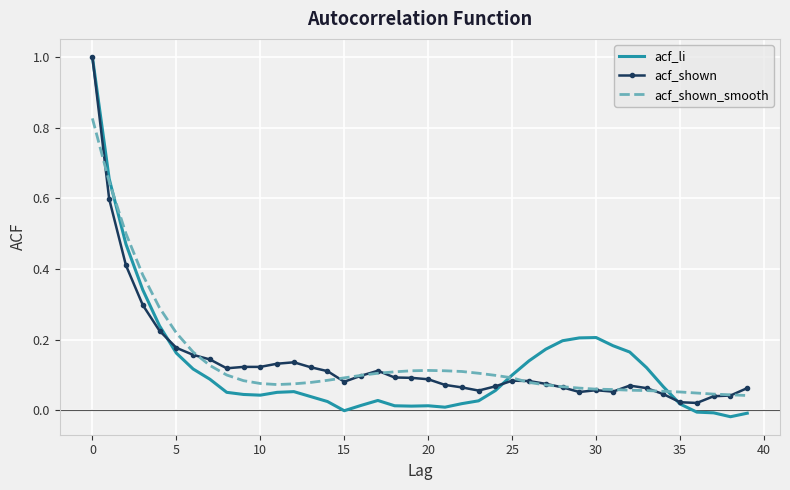

At how many categories does at least one series exceed 0?

40